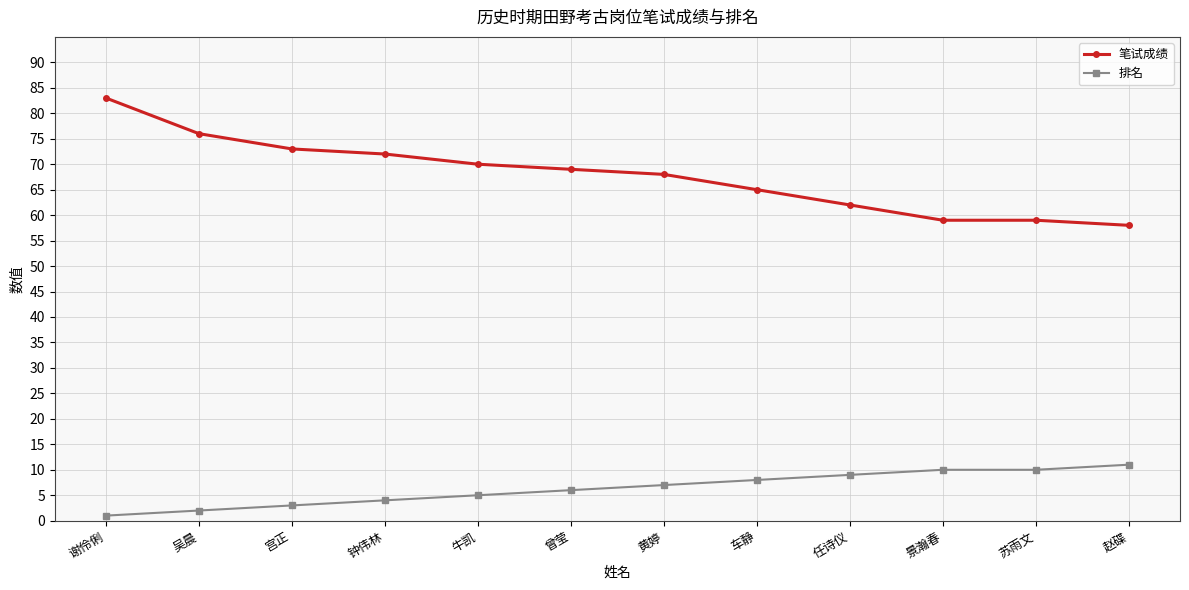

Which series has the largest total across all categories?

笔试成绩